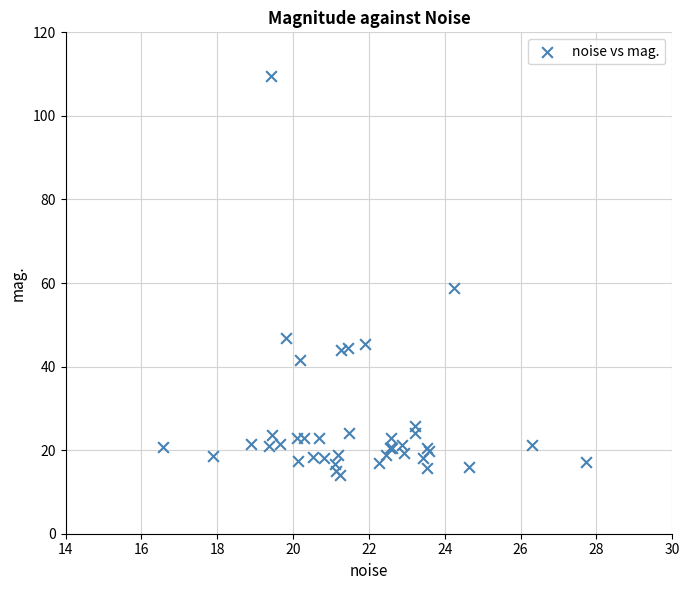

What Y value in the scatter plot is closest to 61?

58.9